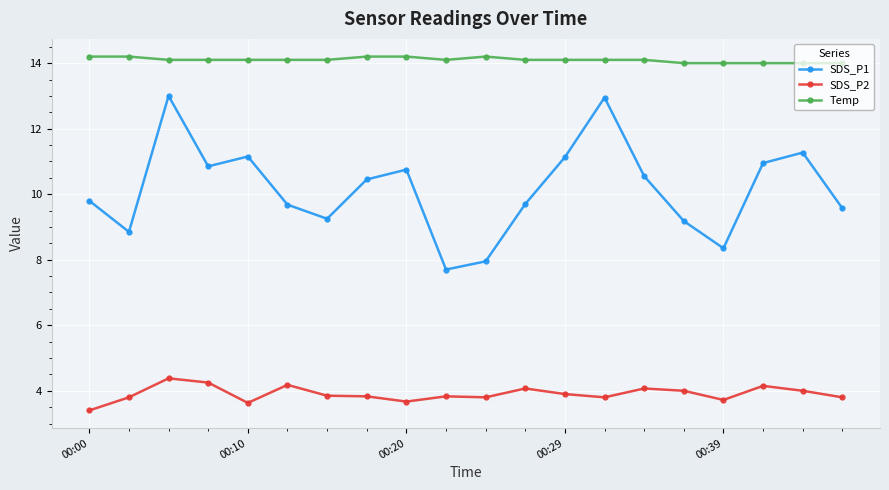

How many lines are shown in the chart?

3